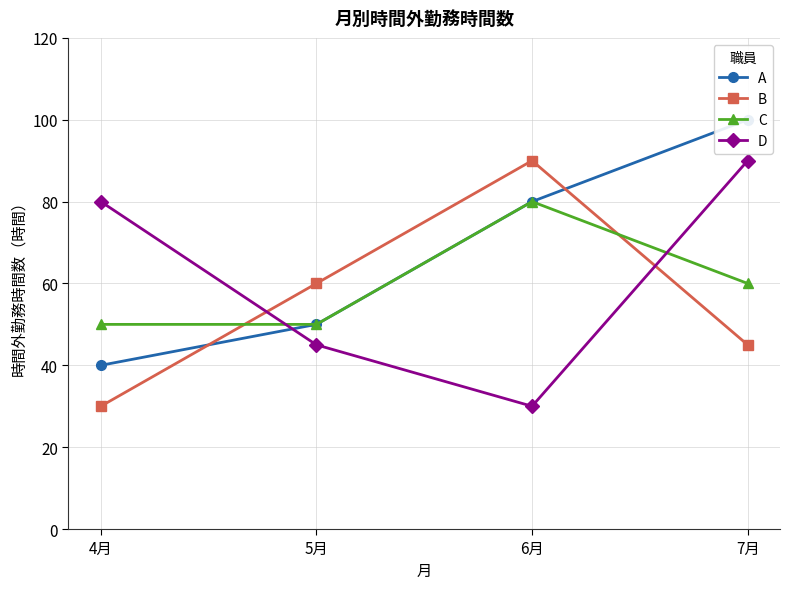

Which category has the highest value across all series?

7月